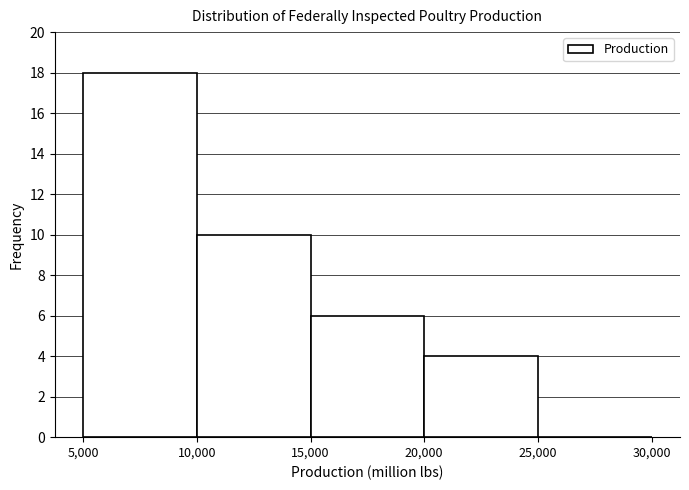

What is the height of the bar covering 20,000 to 25,000 on the x-axis? The values are not printed on the chart, so give them approximately, as read against the axis.

4